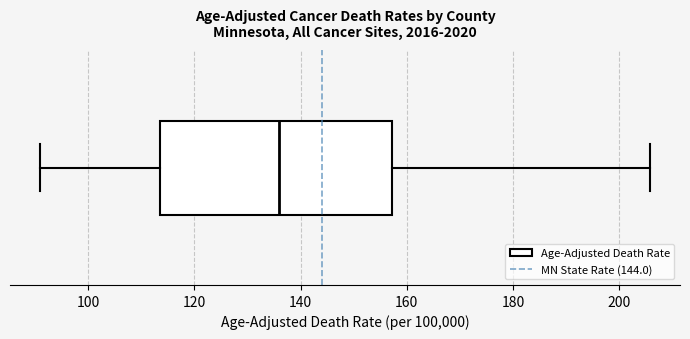

Where is the right edge of the box on the x-axis? The values are not printed on the chart, so give them approximately, as read against the axis.

158